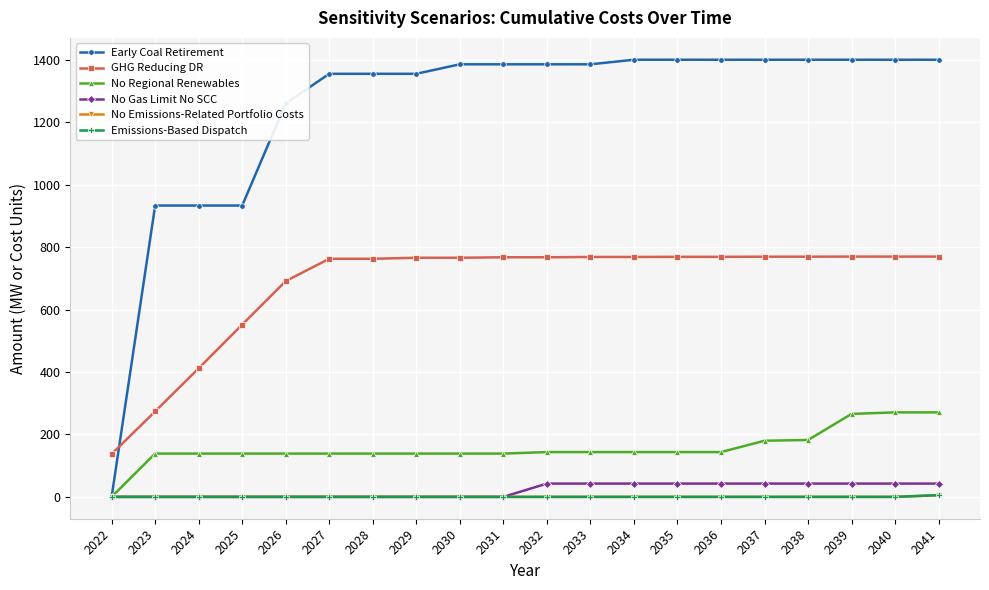

What is the maximum value for Early Coal Retirement?

1400.8